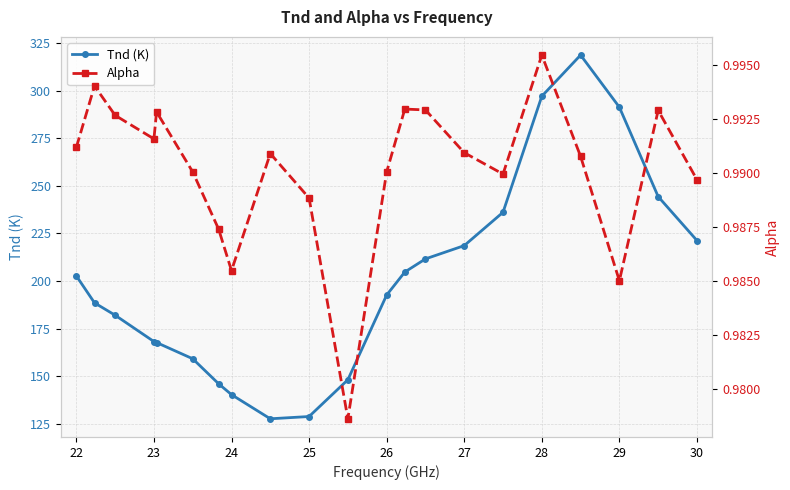

What is the highest value of the Tnd (K) series?

318.6